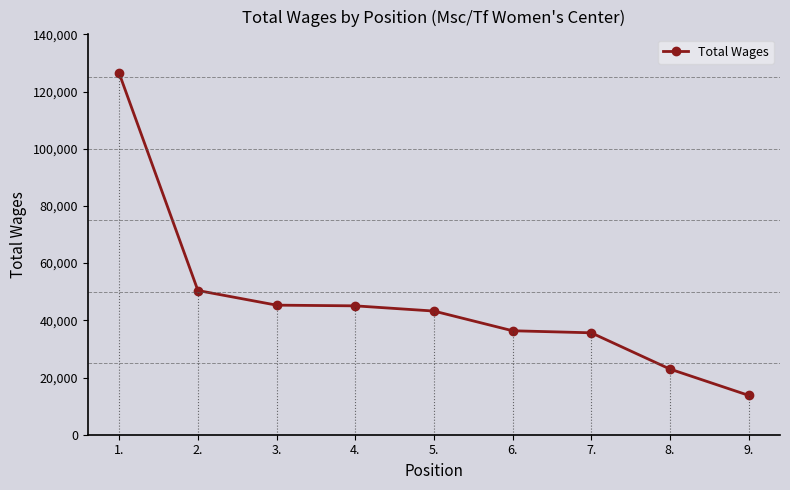

How many categories are shown in the chart?

9